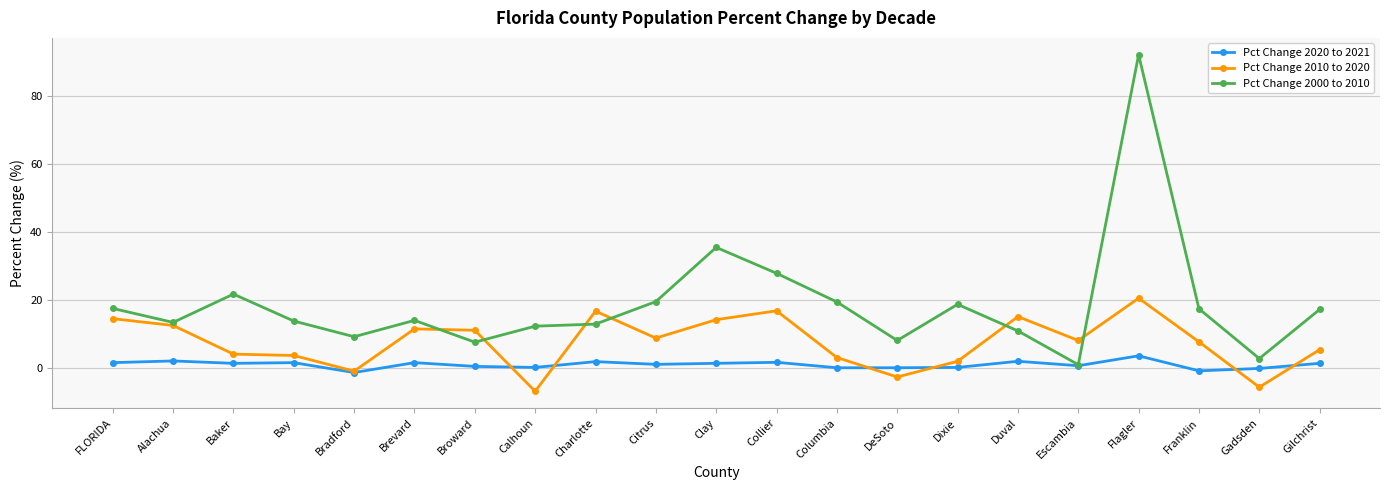

The value of Pct Change 2010 to 2020 at Gilchrist is 5.5. True or false?

True